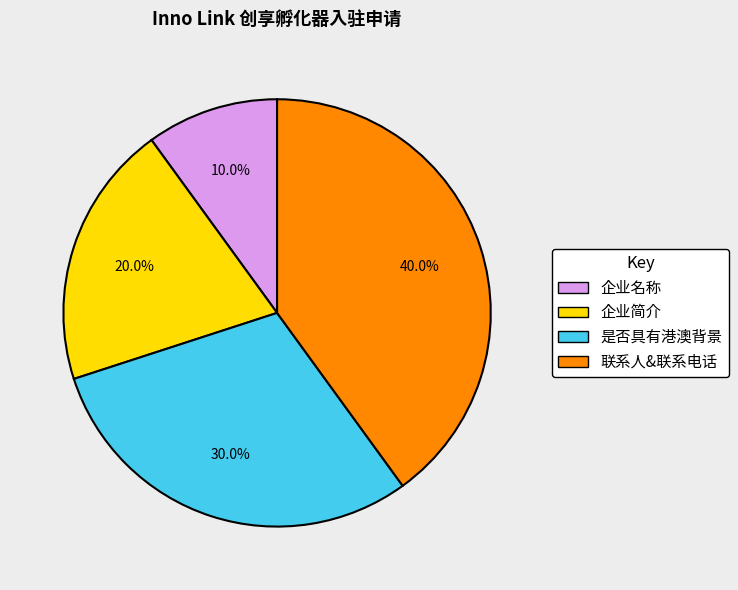

What is the largest slice in the pie chart?

联系人&联系电话